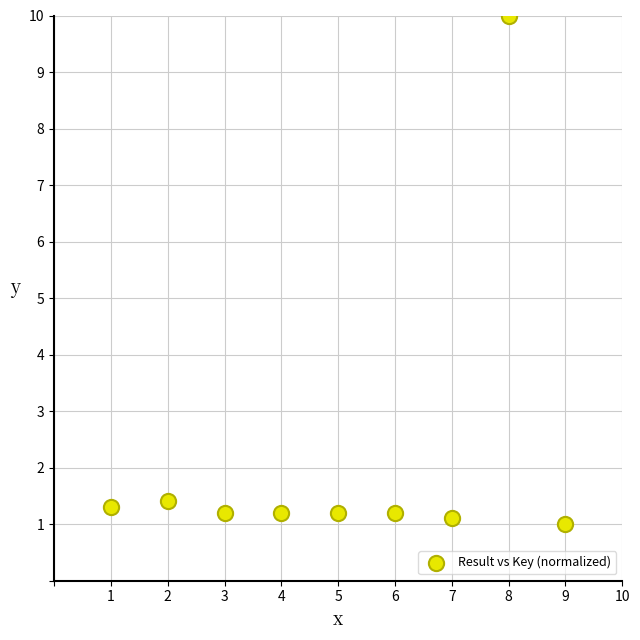

What is the range of X values (max minus min)?

8.0